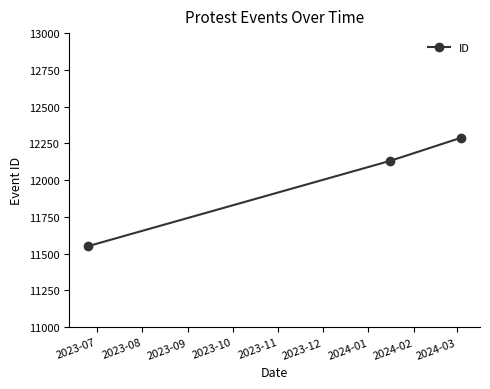

What is the minimum value shown in the chart?

11551